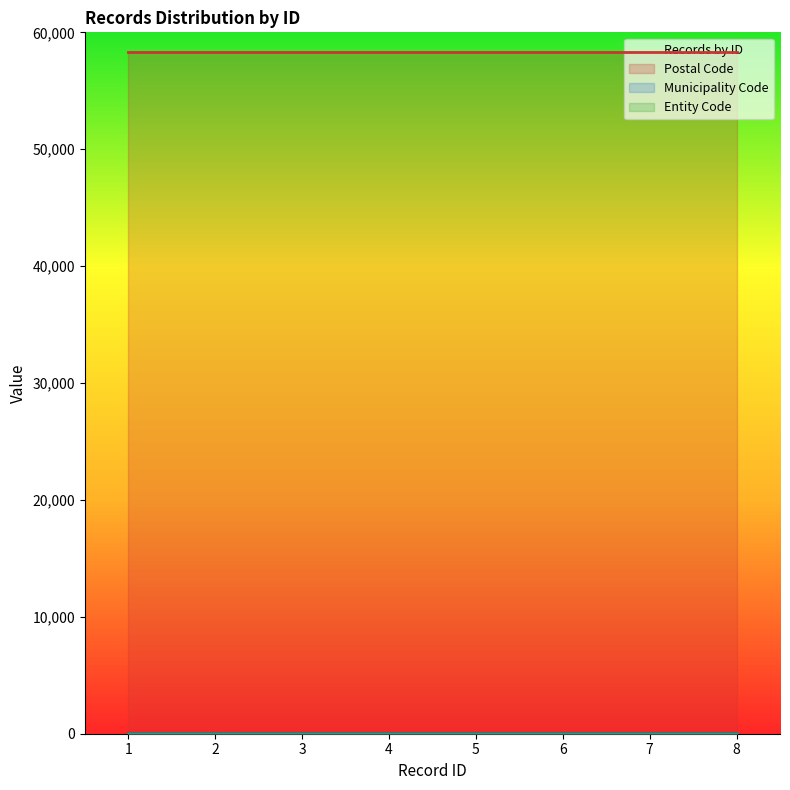

Does the chart have visible grid lines?

No